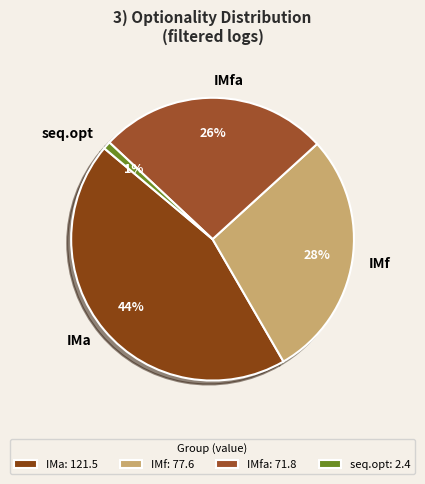

To the nearest percent, what percentage of the pie is IMfa?

26%